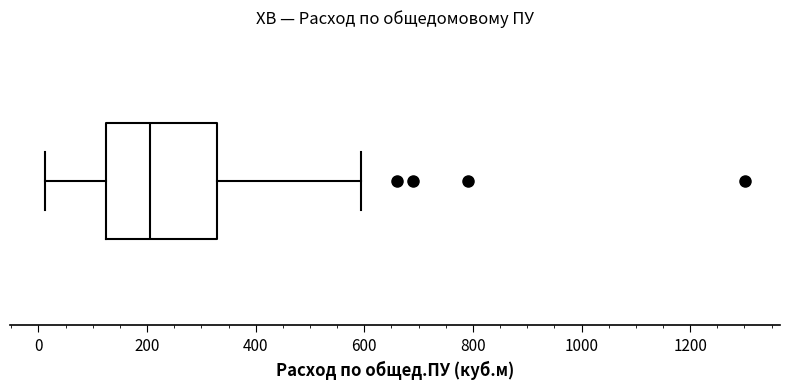

Where does the left whisker of the box end on the x-axis? The values are not printed on the chart, so give them approximately, as read against the axis.

20